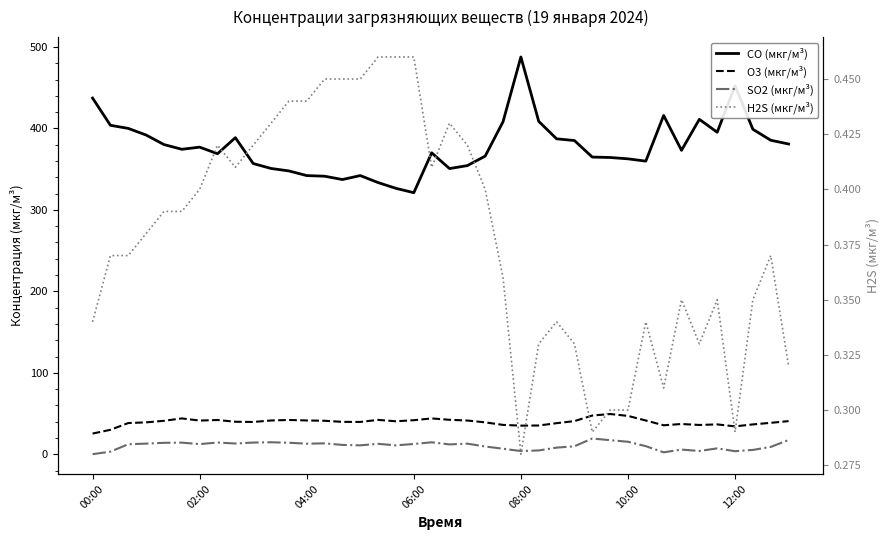

The O3 (мкг/м³) series shows 53.6 at 34. True or false?

False